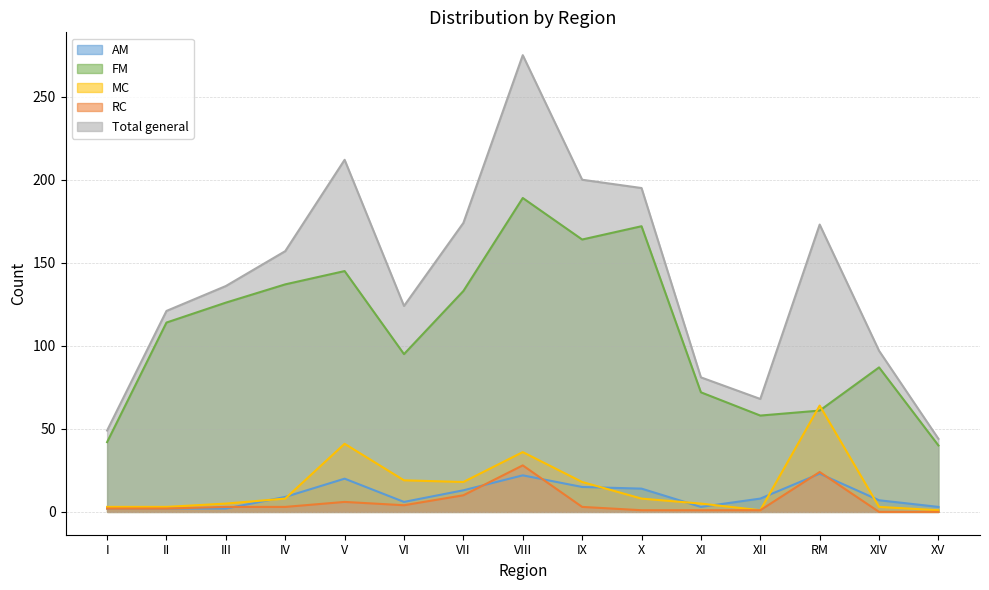

Rank the categories by MC value from highest to lowest.

RM, V, VIII, VI, VII, IX, IV, X, III, XI, I, II, XIV, XII, XV